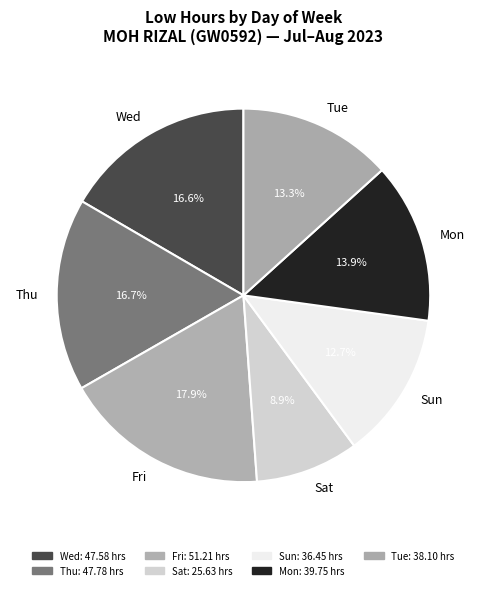

How much of the chart is everything except Sun?

87.3%